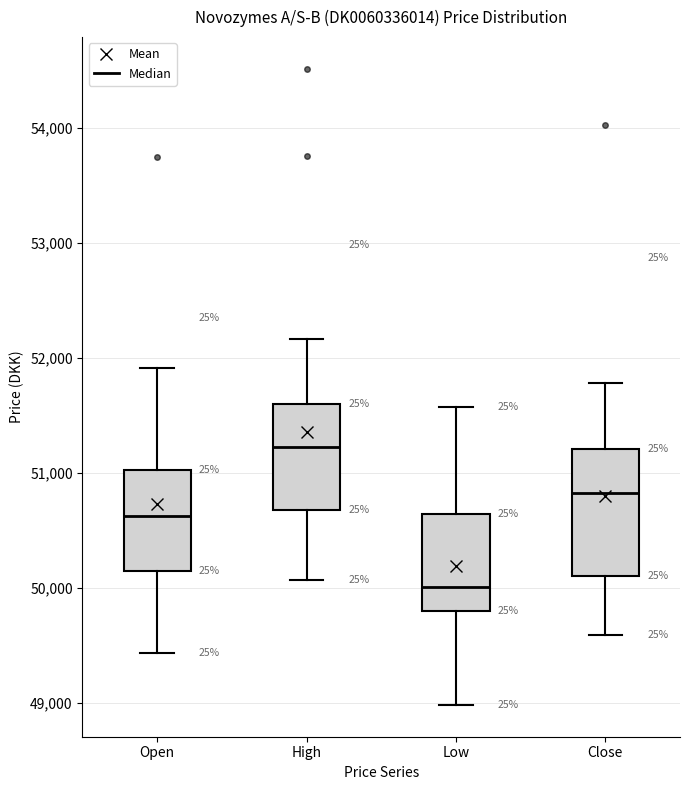

Where is the upper edge of the box for High on the y-axis? The values are not printed on the chart, so give them approximately, as read against the axis.

51600